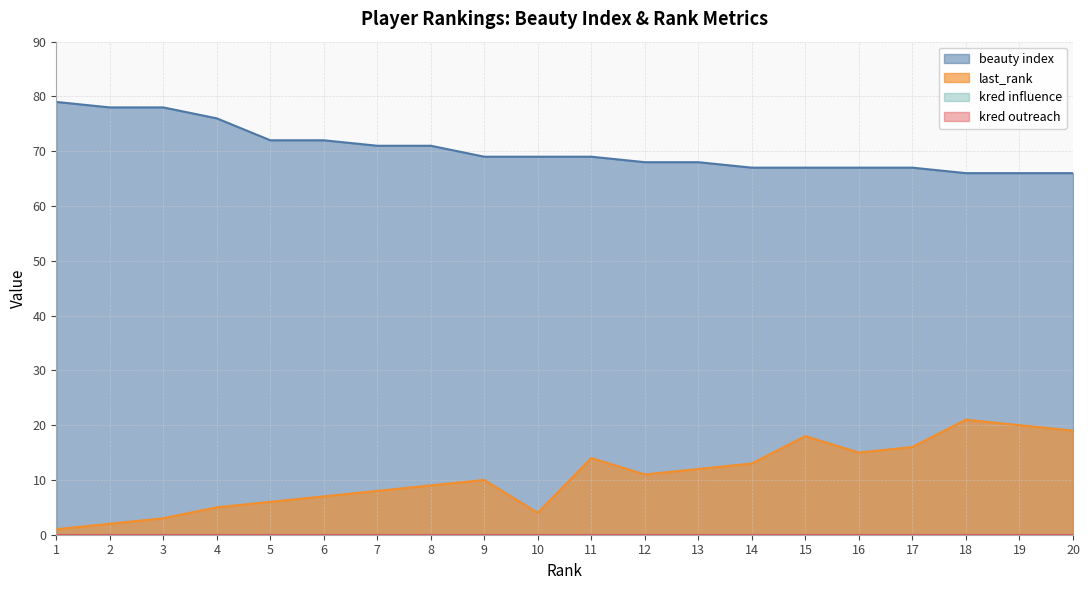

At which label is last_rank closest to 11?

12